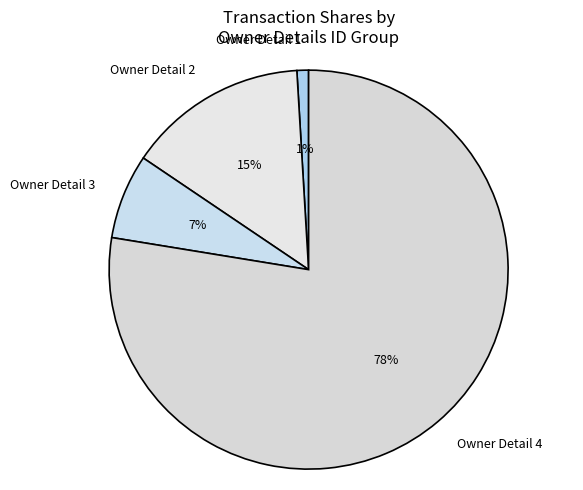

Which slice is the largest?

Owner Detail 4